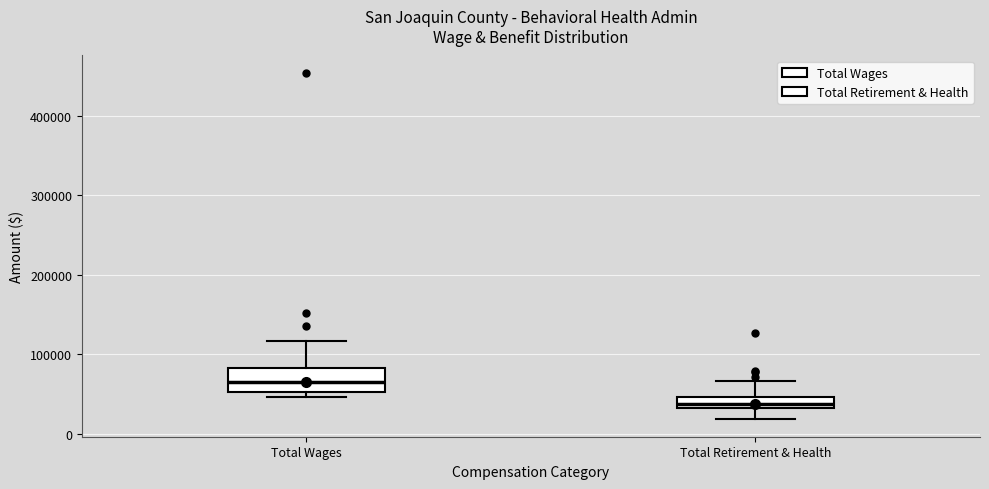

Where is the upper edge of the box for Total Wages on the y-axis? The values are not printed on the chart, so give them approximately, as read against the axis.

80000